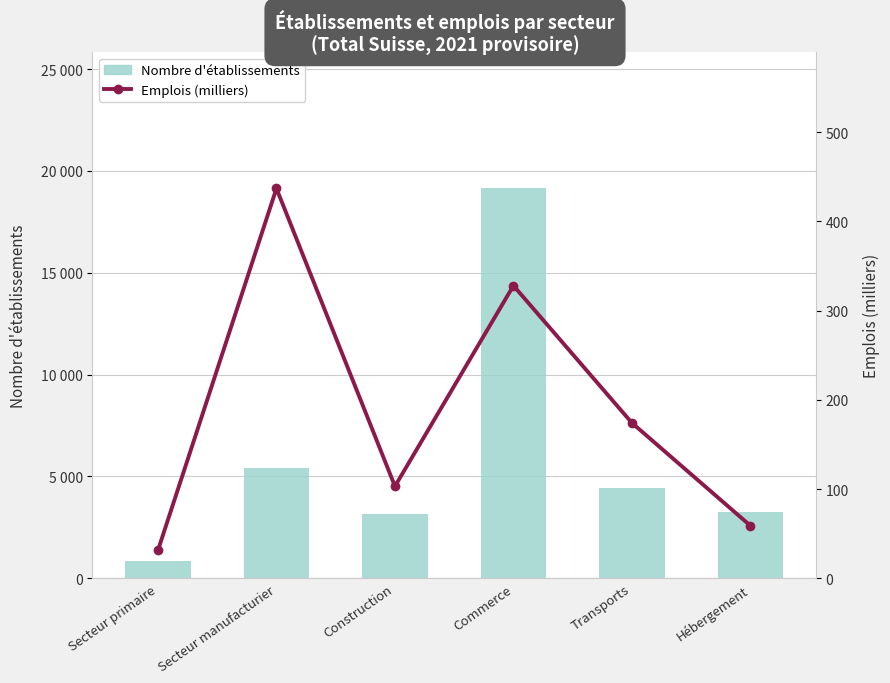

Does the chart contain stacked bars?

No